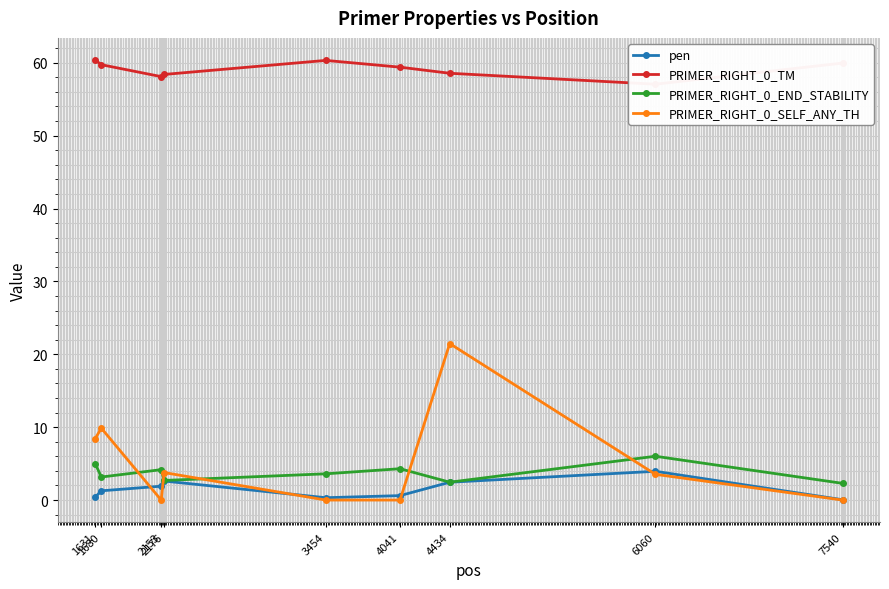

What is the average value of the PRIMER_RIGHT_0_SELF_ANY_TH series?

5.2